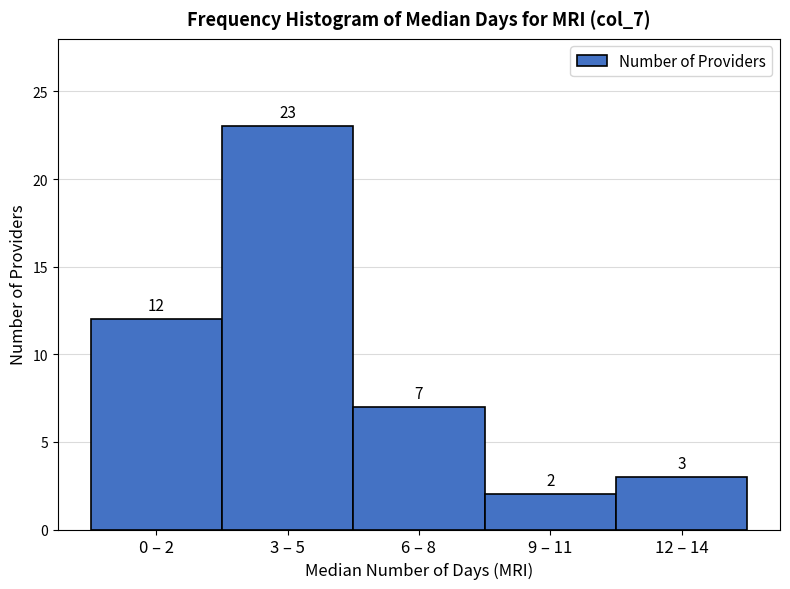

Reading right to left, what are all the values shown in this chart?

3	2	7	23	12